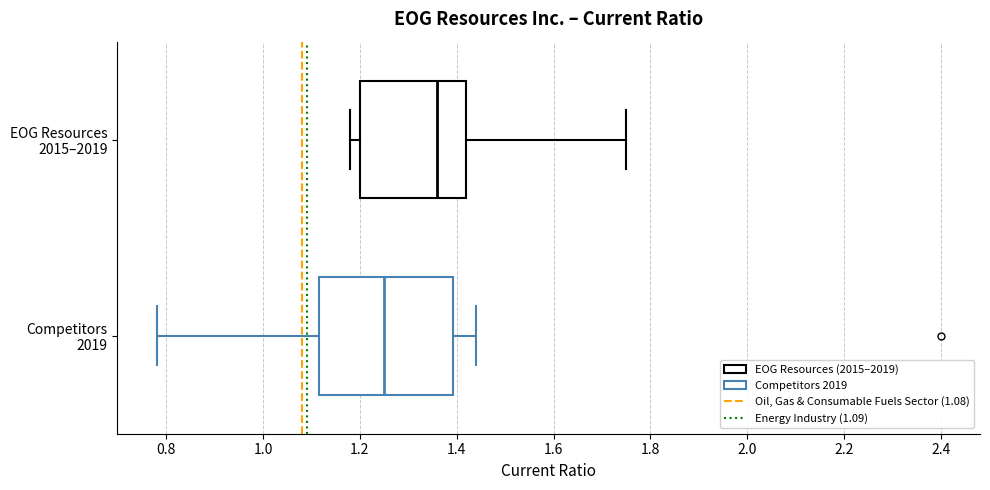

Which box's median line is the furthest to the right?

EOG Resources 2015–2019